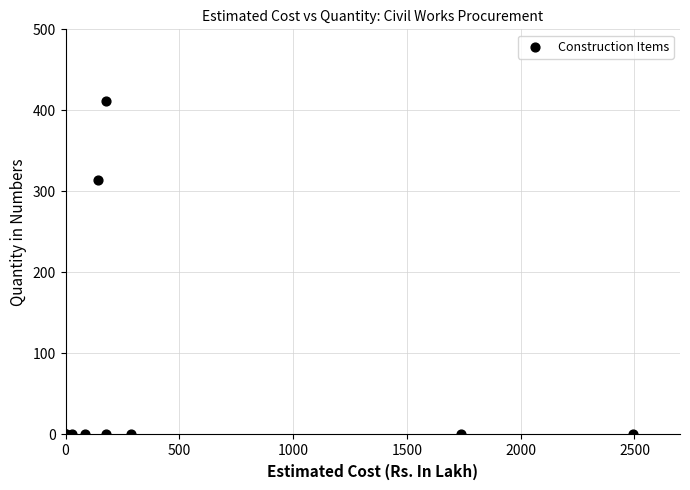

What Y value in the scatter plot is closest to 205?

314